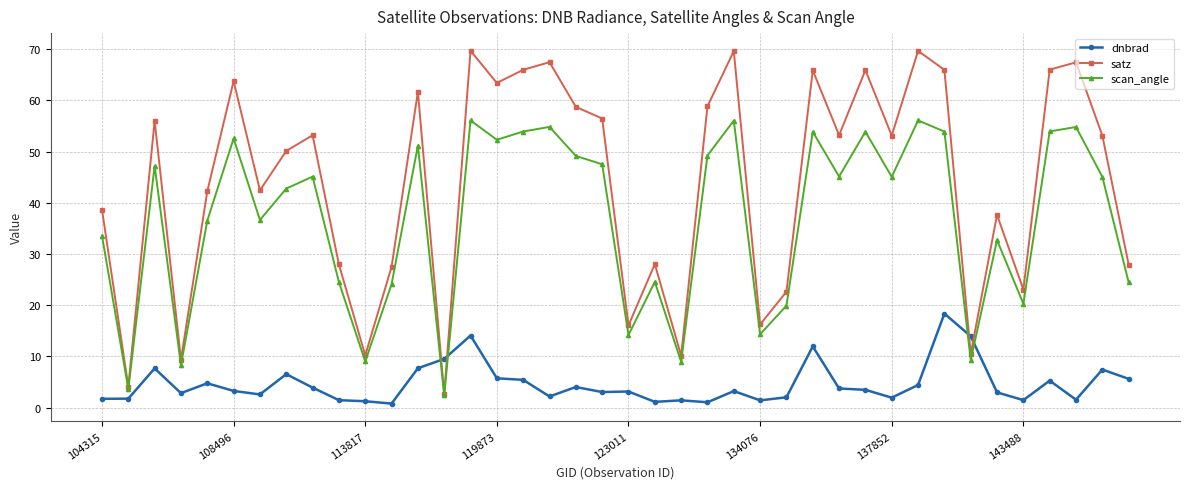

Does the chart have visible grid lines?

Yes